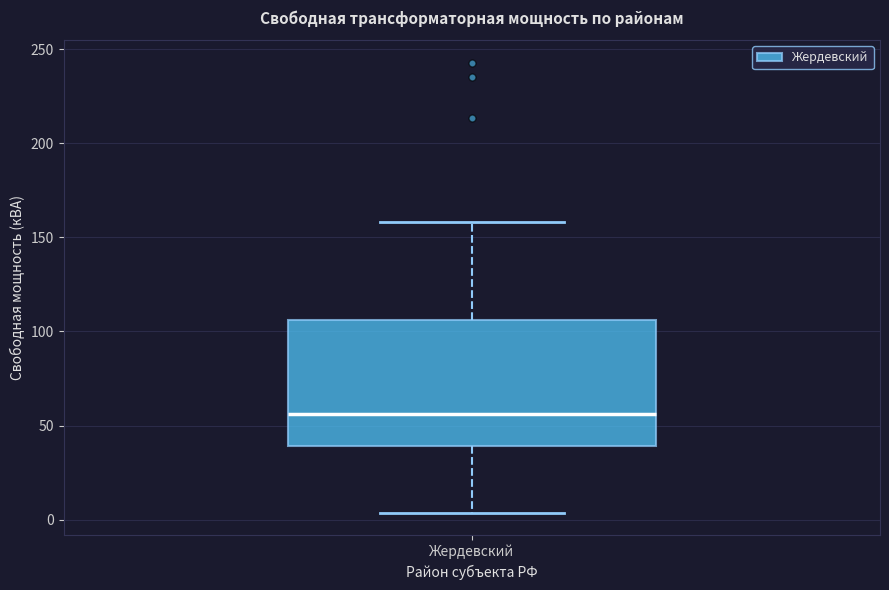

Where does the median line of the box for Жердевский sit on the y-axis? The values are not printed on the chart, so give them approximately, as read against the axis.

55